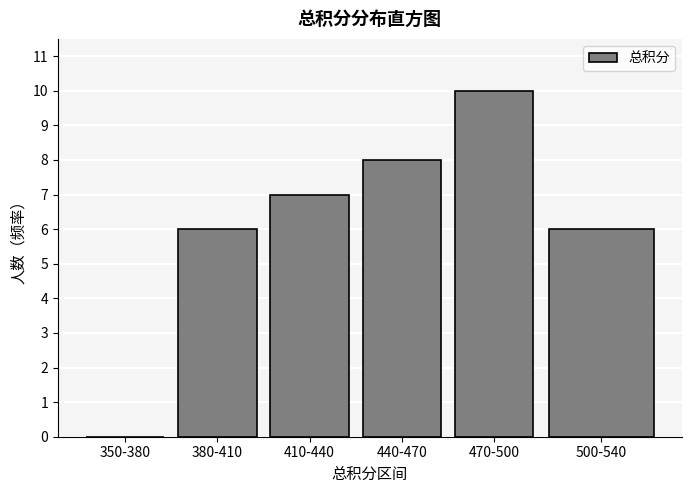

Reading right to left, extract all data points from this chart.

500-540=6	470-500=10	440-470=8	410-440=7	380-410=6	350-380=0